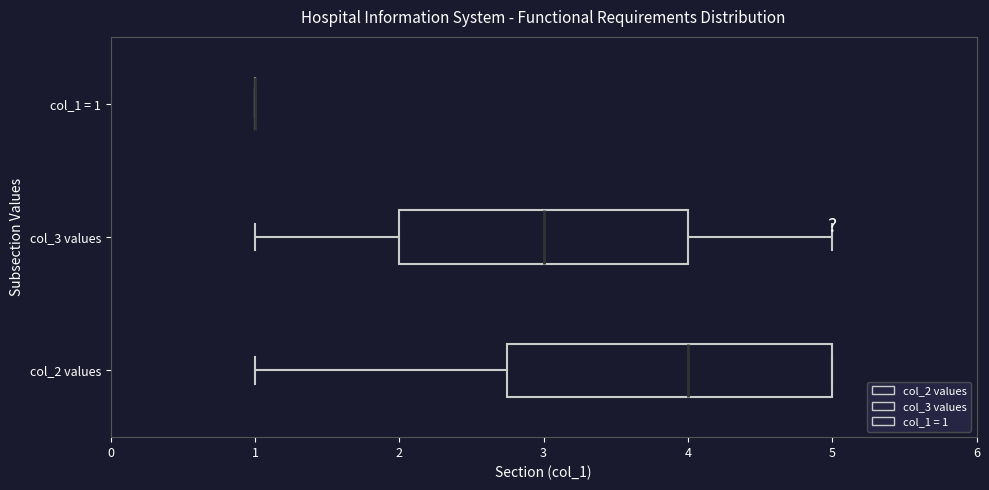

Reading bottom to top, transcribe this box plot: for each box, give where its median line is, the range the box spans, and where its two whiskers end, as read against the x-axis. The values are not printed on the chart, so give them approximately, as read against the axis.

col_2 values: median 4.0, box 2.8 to 5.0, whiskers 1.0 to 5.0
col_3 values: median 3.0, box 2.0 to 4.0, whiskers 1.0 to 5.0
col_1 = 1: box collapsed to a line at 1.0, whiskers 1.0 to 1.0